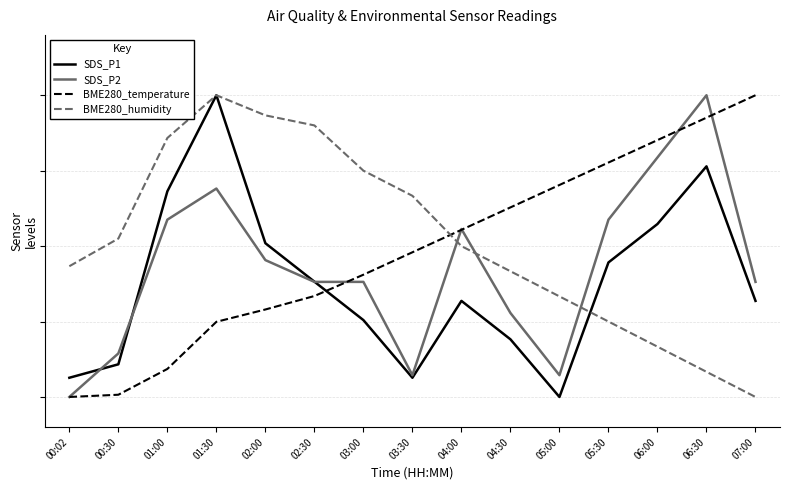

What is the value of the SDS_P1 point at the 1st from the left?

0.1